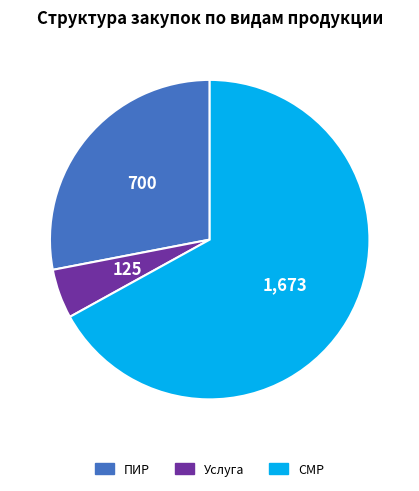

Approximately how many times larger is the value at ПИР compared to СМР?

0.4